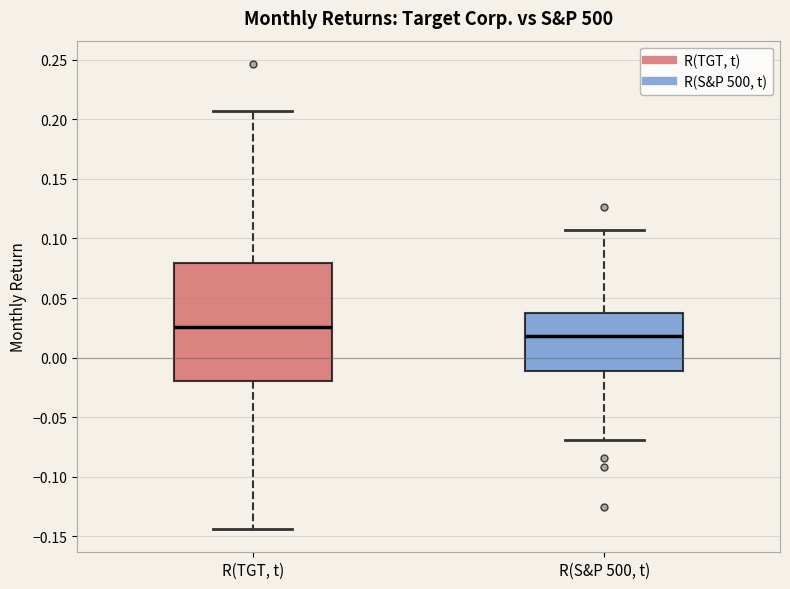

Reading left to right, transcribe this box plot: for each box, give where its median line is, the range the box spans, and where its two whiskers end, as read against the y-axis. The values are not printed on the chart, so give them approximately, as read against the axis.

R(TGT, t): median 0.025, box -0.020 to 0.080, whiskers -0.145 to 0.205
R(S&P 500, t): median 0.020, box -0.010 to 0.035, whiskers -0.070 to 0.110